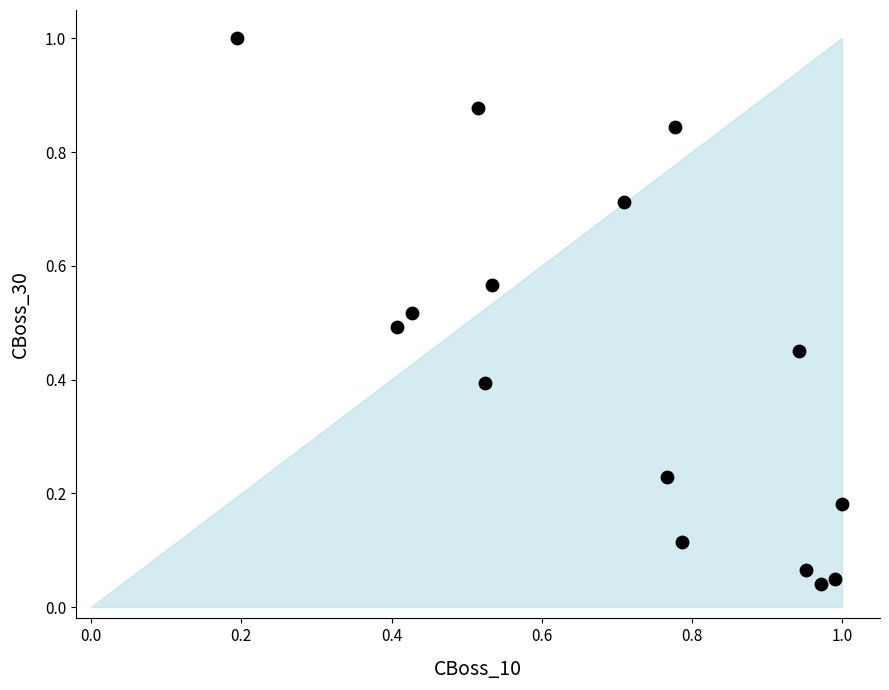

What is the range of Y values (max minus min)?

1.0